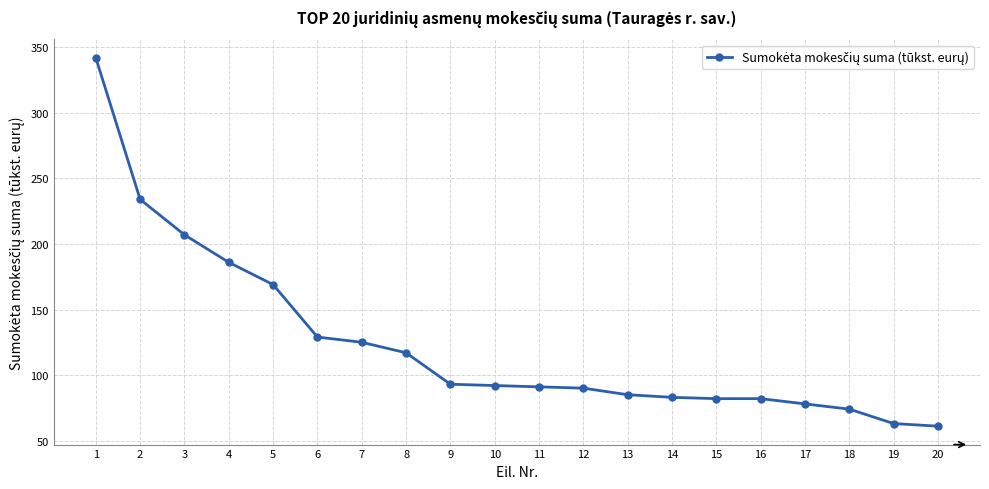

Count the number of data series in this chart.

1